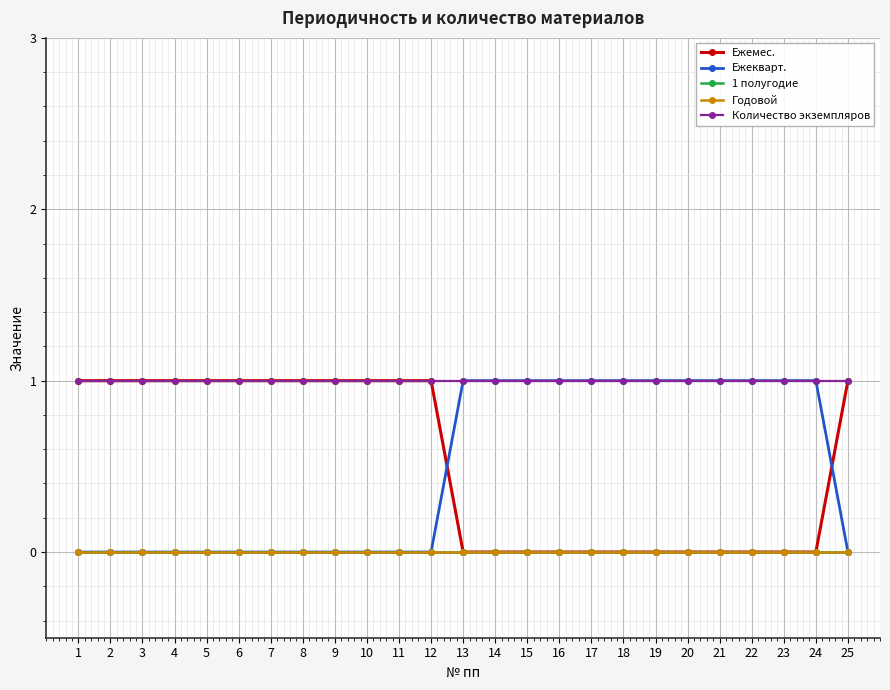

True or false: 1 полугодие and Годовой cross at least once.

False